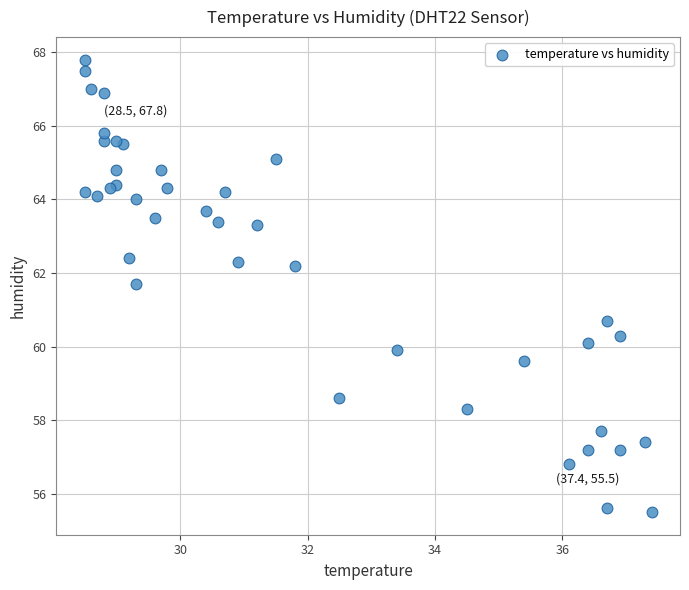

What Y value in the scatter plot is closest to 61?

60.7